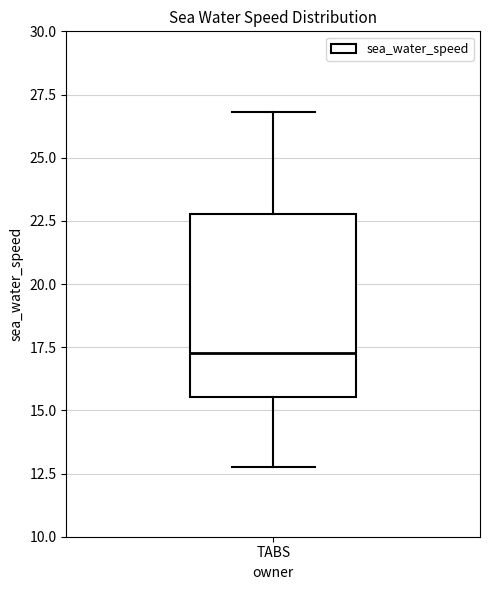

Where does the median line of the box for TABS sit on the y-axis? The values are not printed on the chart, so give them approximately, as read against the axis.

17.5